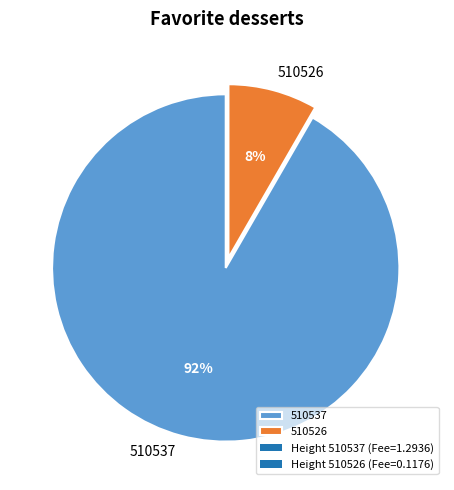

Which category accounts for the majority?

510537